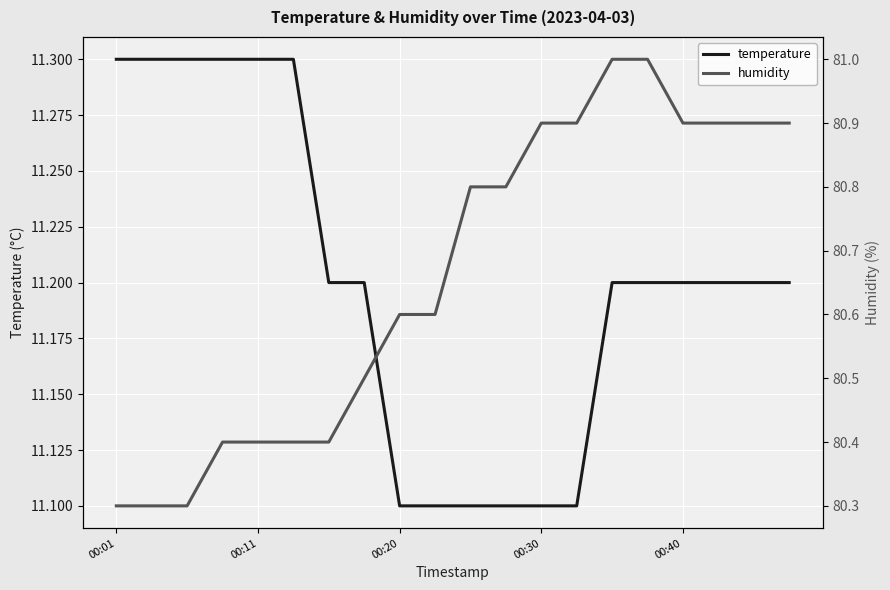

The value of temperature at 00:40 is 11.2. True or false?

True